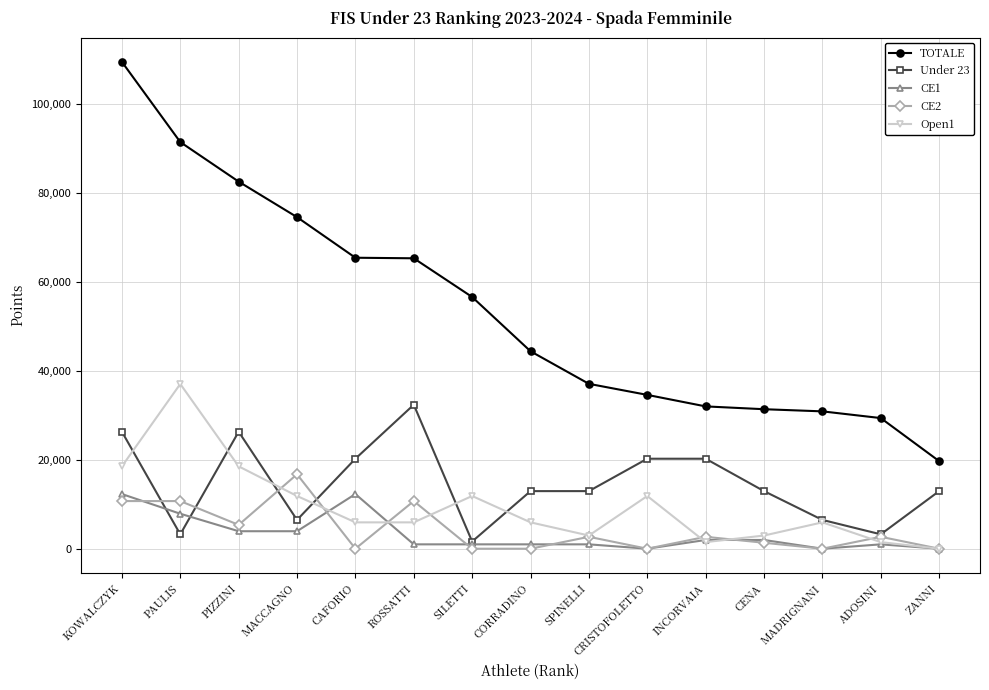

True or false: Open1 has a value of 8836.5 at KOWALCZYK.

False